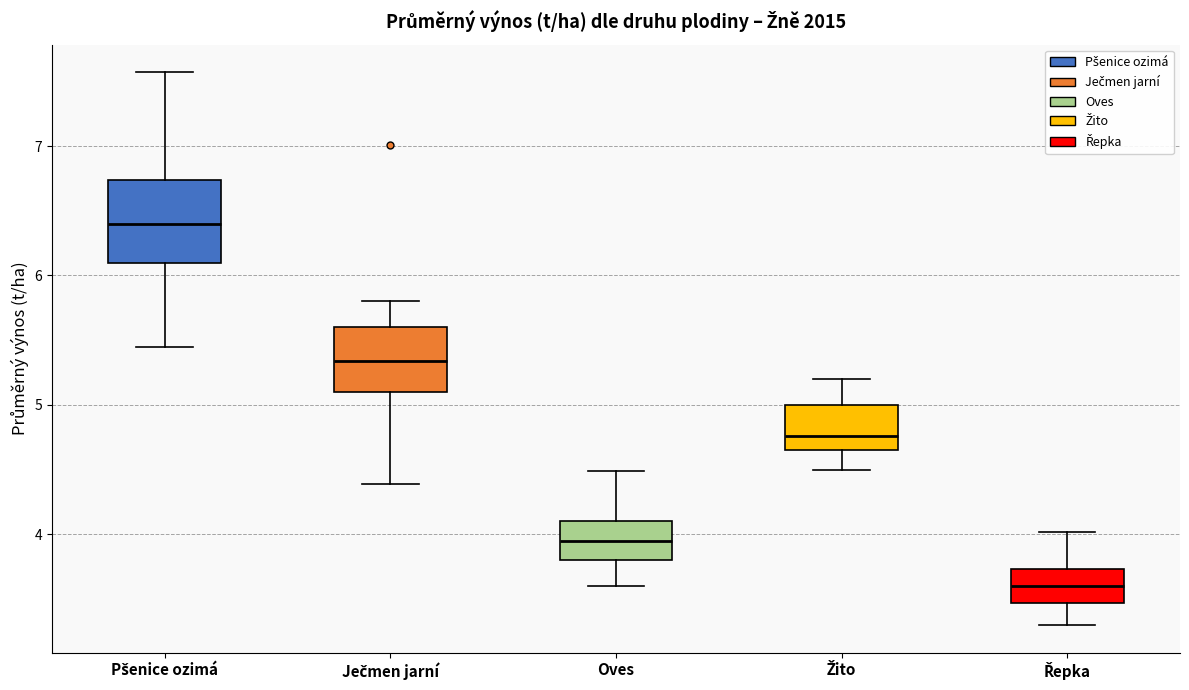

Reading left to right, transcribe this box plot: for each box, give where its median line is, the range the box spans, and where its two whiskers end, as read against the y-axis. The values are not printed on the chart, so give them approximately, as read against the axis.

Pšenice ozimá: median 6.4, box 6.1 to 6.7, whiskers 5.5 to 7.6
Ječmen jarní: median 5.3, box 5.1 to 5.6, whiskers 4.4 to 5.8
Oves: median 4.0, box 3.8 to 4.1, whiskers 3.6 to 4.5
Žito: median 4.8, box 4.7 to 5.0, whiskers 4.5 to 5.2
Řepka: median 3.6, box 3.5 to 3.7, whiskers 3.3 to 4.0